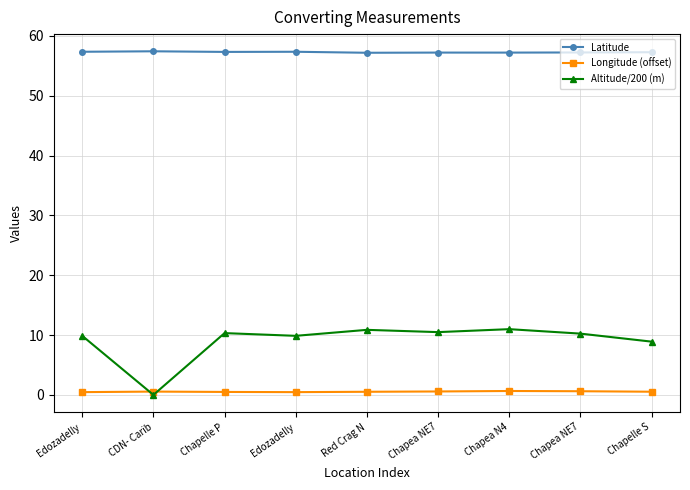

Rank the series by their maximum value, from highest to lowest.

Latitude, Altitude/200 (m), Longitude (offset)